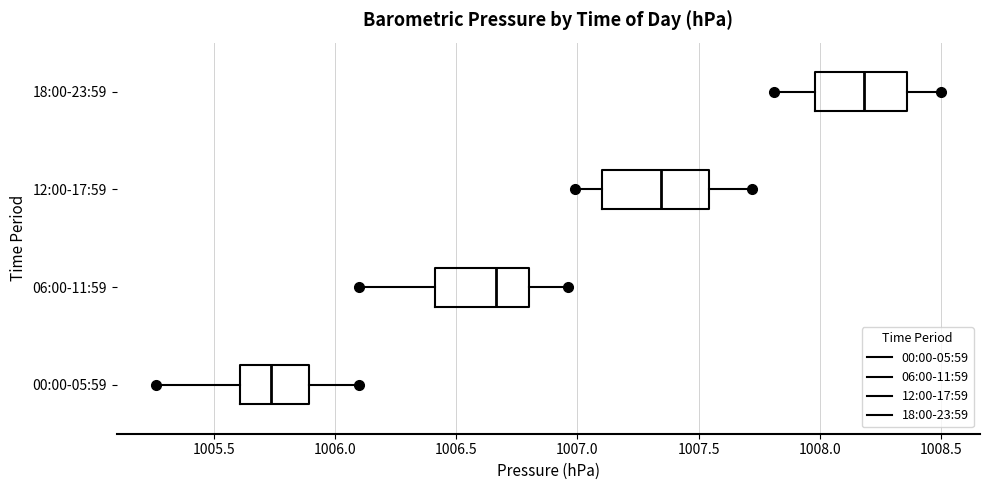

Reading bottom to top, read every box against the x-axis: the position of its median line, the range the box covers, and the ends of its whiskers. The values are not printed on the chart, so give them approximately, as read against the axis.

00:00-05:59: median 1005.75, box 1005.60 to 1005.90, whiskers 1005.25 to 1006.10
06:00-11:59: median 1006.65, box 1006.40 to 1006.80, whiskers 1006.10 to 1006.95
12:00-17:59: median 1007.35, box 1007.10 to 1007.55, whiskers 1007.00 to 1007.70
18:00-23:59: median 1008.20, box 1008.00 to 1008.35, whiskers 1007.80 to 1008.50